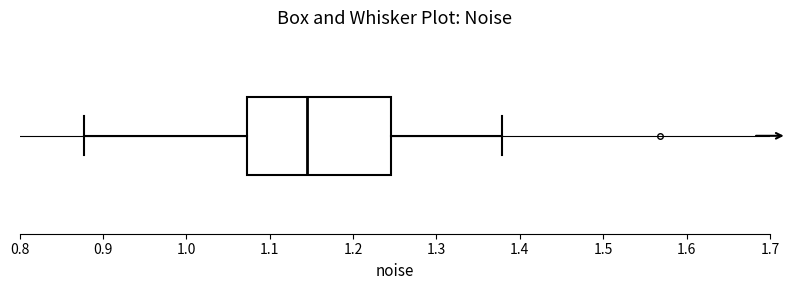

Read this box plot against the x-axis: the position of the median line, the range covered by the box, and the ends of both whiskers. The values are not printed on the chart, so give them approximately, as read against the axis.

median 1.14, box 1.07 to 1.25, whiskers 0.88 to 1.38